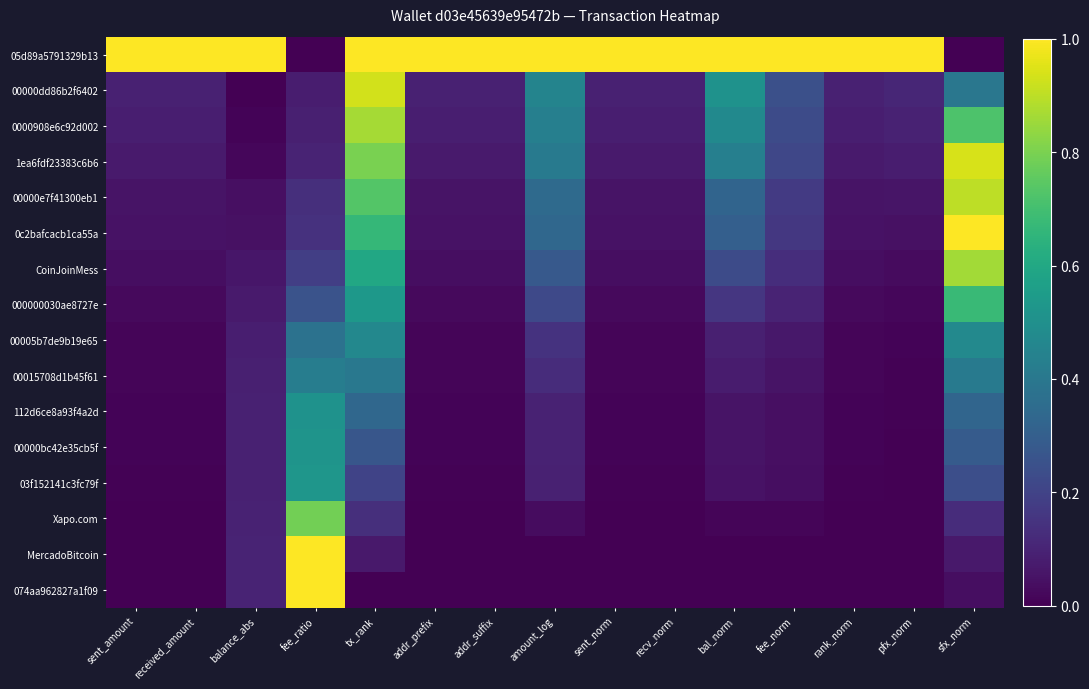

At how many categories does at least one series exceed 0?

15